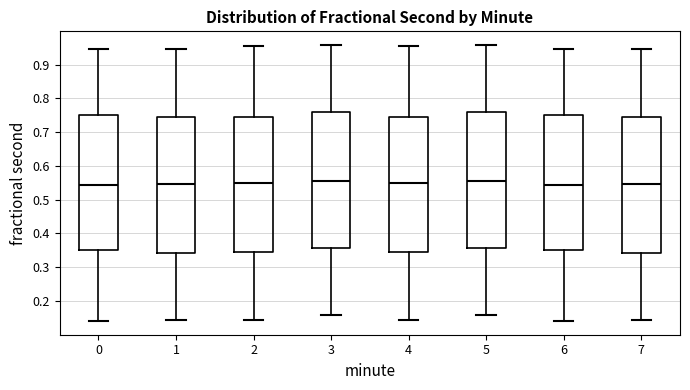

Reading left to right, transcribe this box plot: for each box, give where its median line is, the range the box spans, and where its two whiskers end, as read against the y-axis. The values are not printed on the chart, so give them approximately, as read against the axis.

0: median 0.54, box 0.35 to 0.75, whiskers 0.14 to 0.95
1: median 0.55, box 0.34 to 0.75, whiskers 0.14 to 0.95
2: median 0.55, box 0.34 to 0.75, whiskers 0.15 to 0.95
3: median 0.56, box 0.36 to 0.76, whiskers 0.16 to 0.96
4: median 0.55, box 0.34 to 0.75, whiskers 0.15 to 0.95
5: median 0.56, box 0.36 to 0.76, whiskers 0.16 to 0.96
6: median 0.54, box 0.35 to 0.75, whiskers 0.14 to 0.95
7: median 0.55, box 0.34 to 0.75, whiskers 0.14 to 0.95